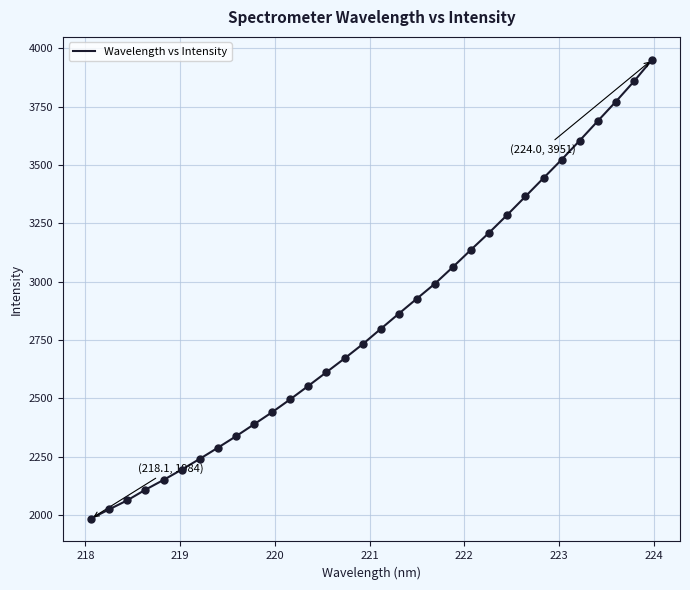

What is the greatest value displayed?

3951.4